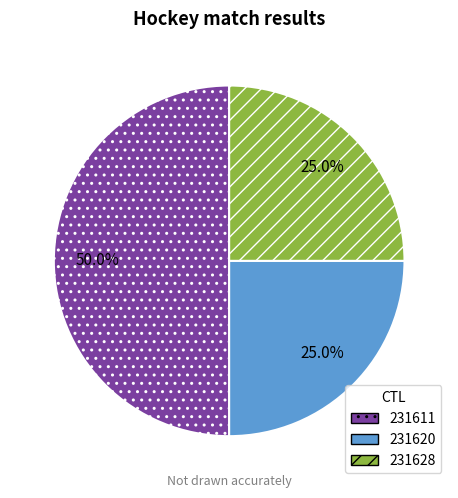

What is the ratio of the value at 231620 to the value at 231628?

1.0